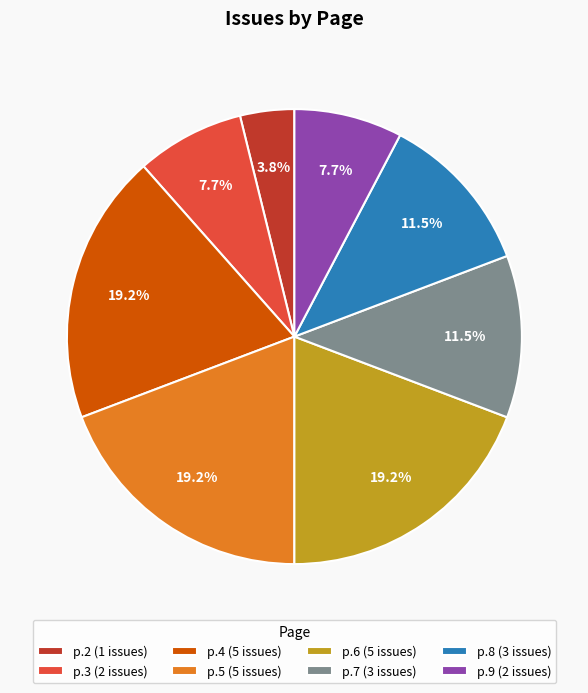

What percentage is NOT represented by p.8 (3 issues)?

88.5%